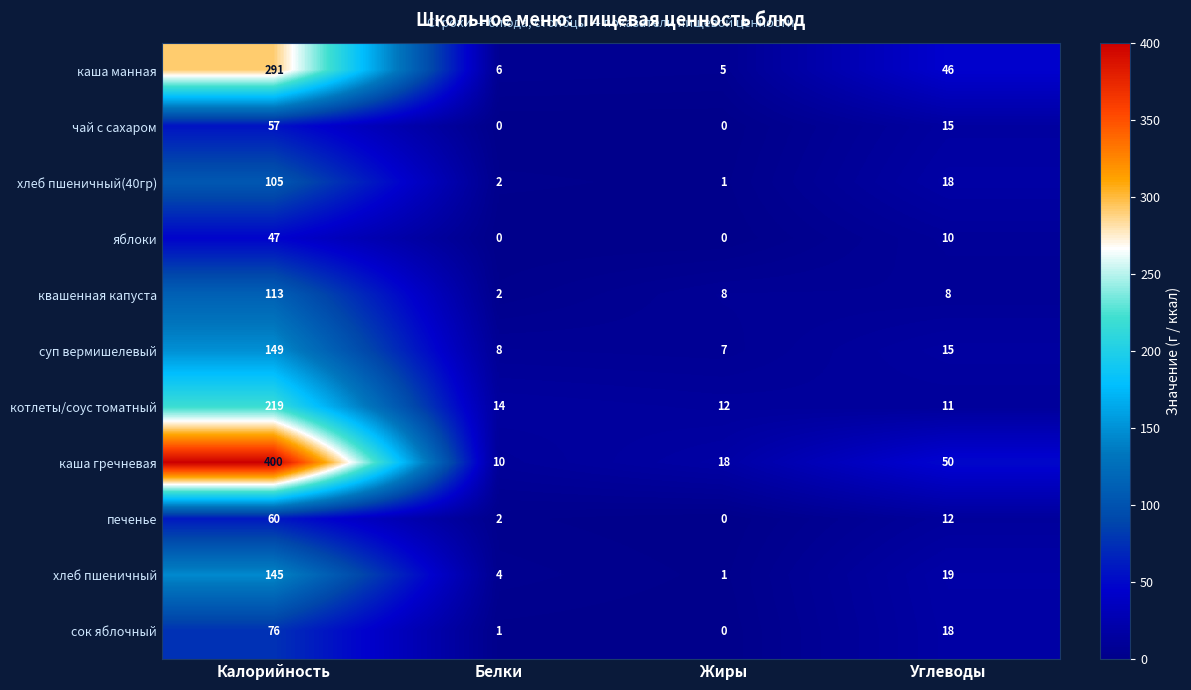

True or false: каша манная has a value of 6 at Белки.

True